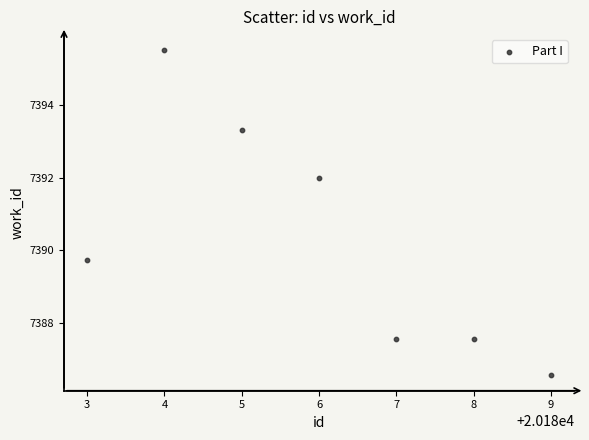

What is the range of Y values (max minus min)?

8.9